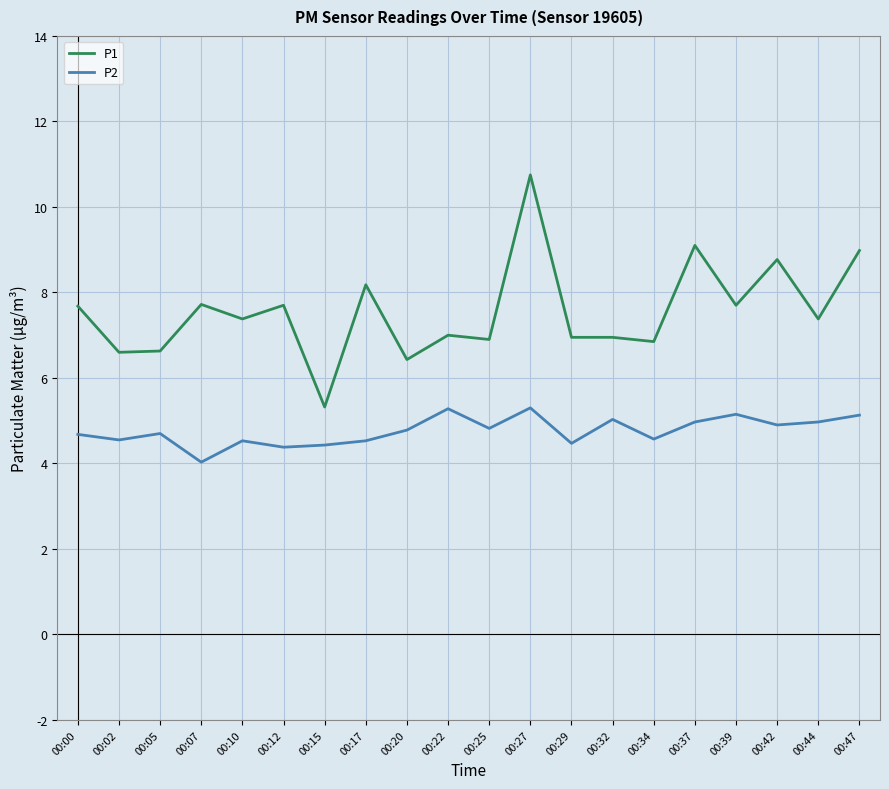

What are all the series names shown in the legend?

P1, P2